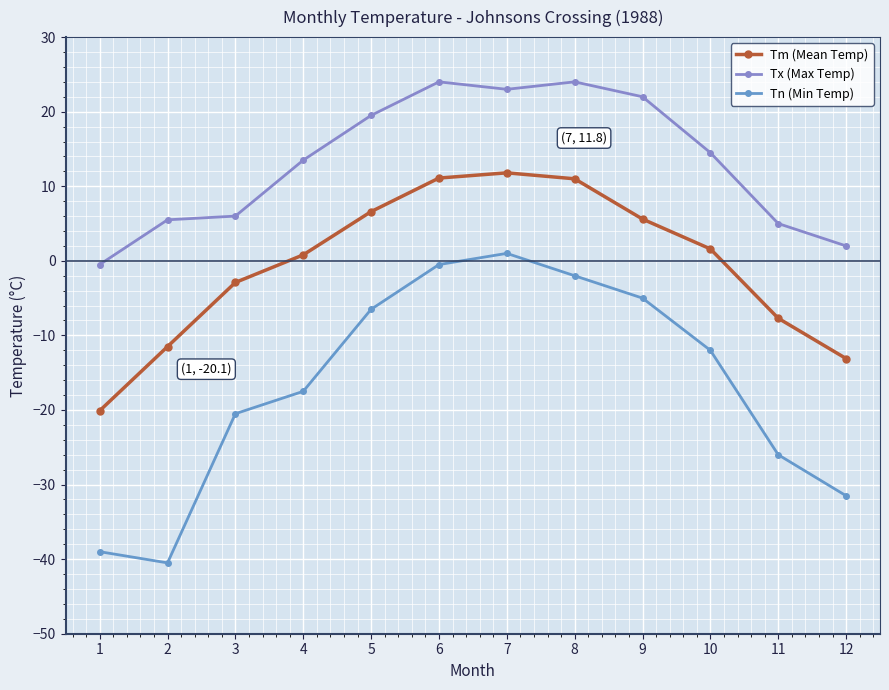

How many data points in Tx (Max Temp) are less than 14?

6